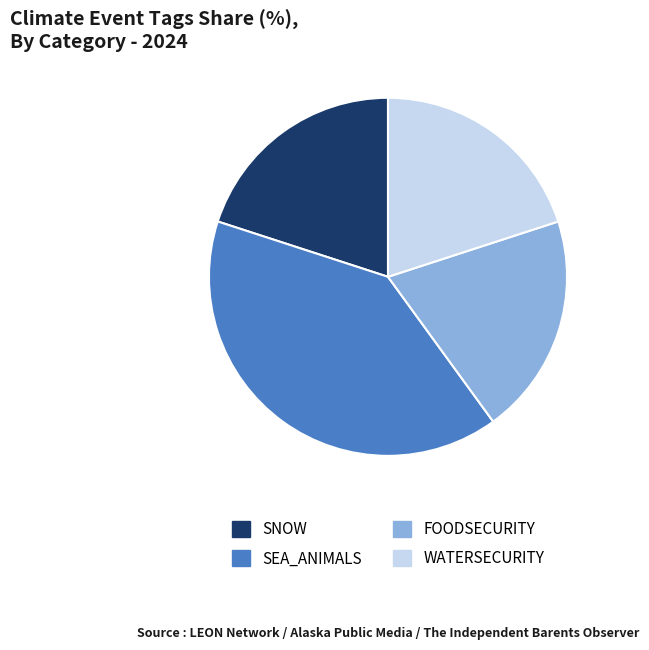

Between SNOW and SEA_ANIMALS, which is larger?

SEA_ANIMALS